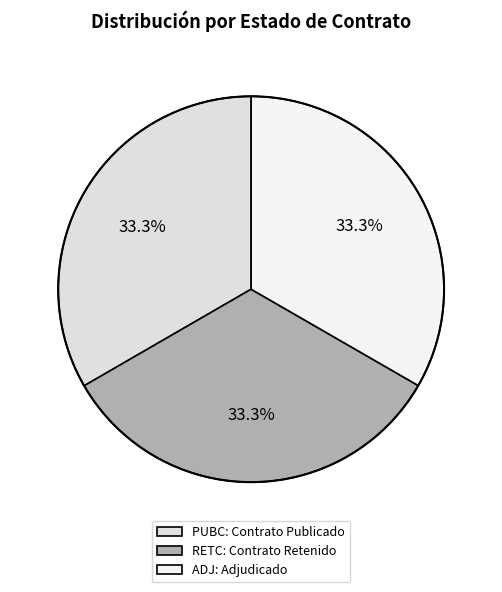

The ADJ slice represents 26% of the pie. True or false?

False